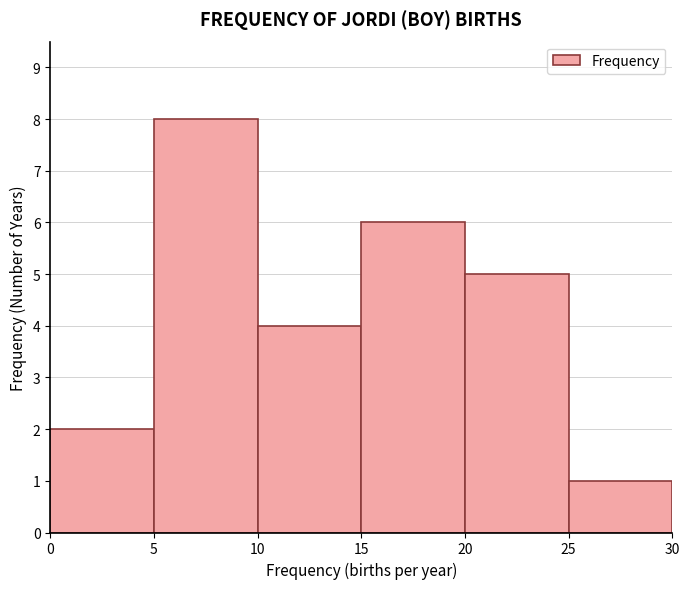

Reading left to right, list every bar in this chart as the range it spans on the x-axis followed by its height. The values are not printed on the chart, so give them approximately, as read against the axis.

0 to 5: 2
5 to 10: 8
10 to 15: 4
15 to 20: 6
20 to 25: 5
25 to 30: 1